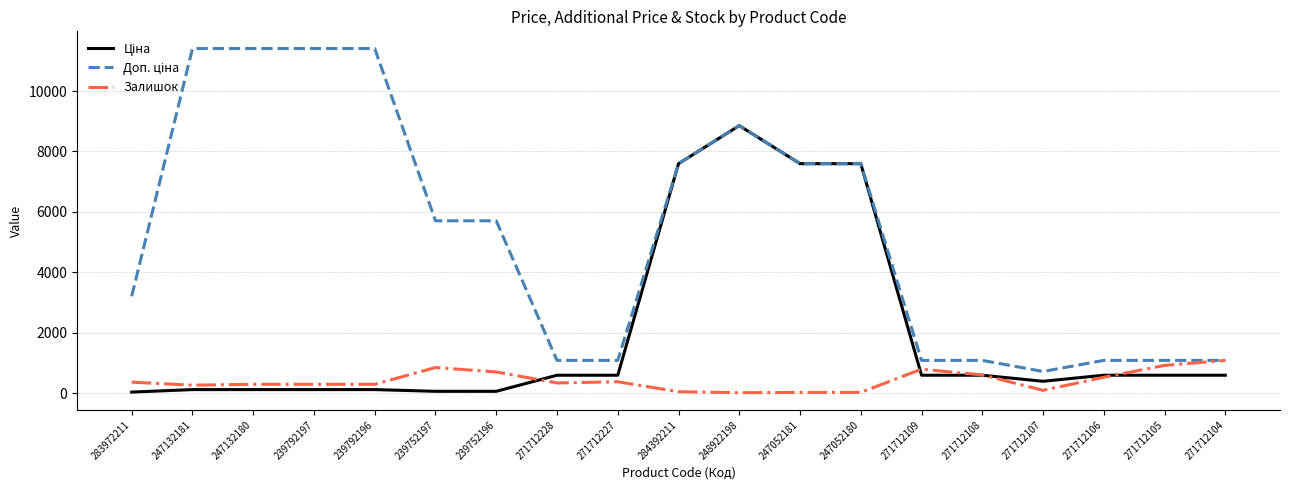

What is the greatest value displayed?

11410.0